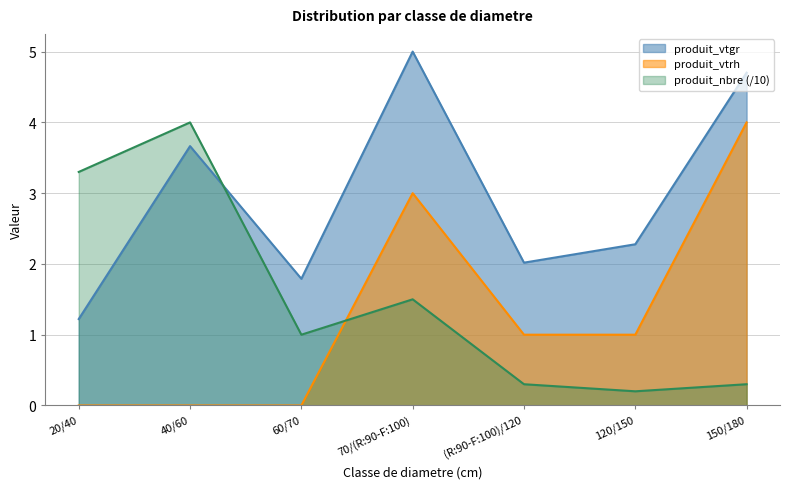

Between 20/40 and 120/150, which series saw the biggest shift?

produit_nbre (/10)